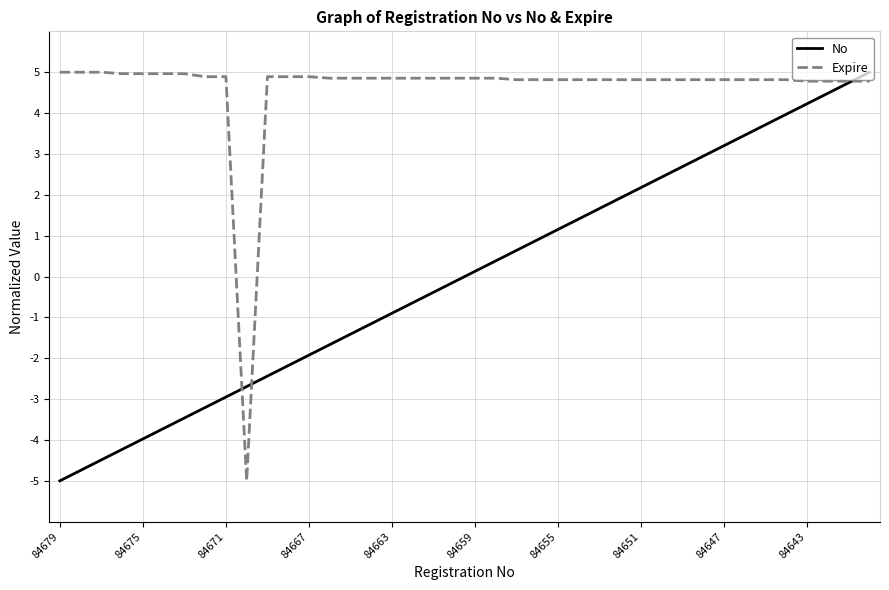

Rank the series by their average value, from lowest to highest.

No, Expire